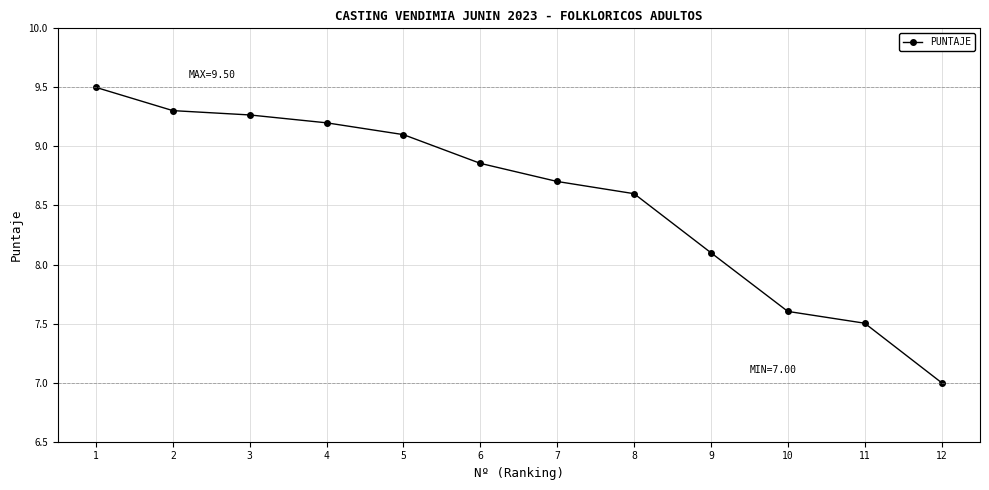

What is the change in value from 7 to 9?

-0.6